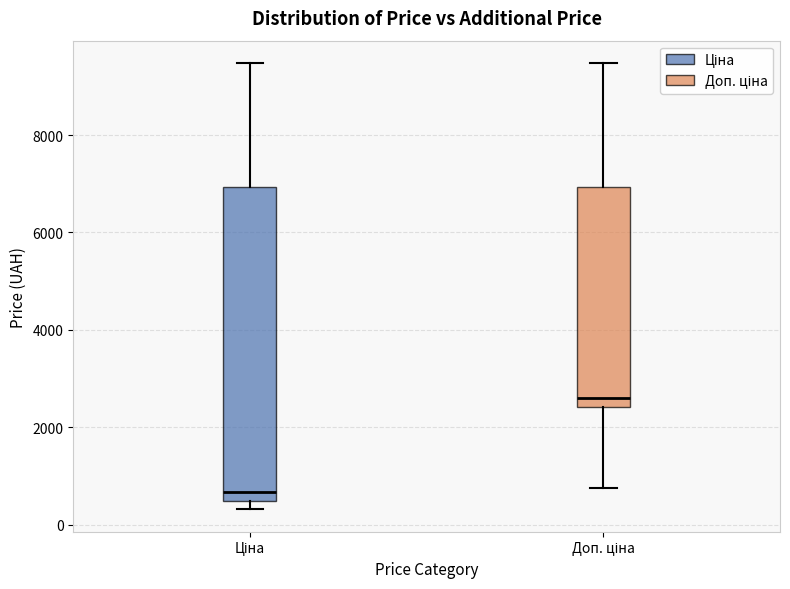

Reading left to right, read every box against the y-axis: the position of its median line, the range the box covers, and the ends of its whiskers. The values are not printed on the chart, so give them approximately, as read against the axis.

Ціна: median 600, box 400 to 7000, whiskers 400 (just below the box's lower edge) to 9400
Доп. ціна: median 2600, box 2400 to 7000, whiskers 800 to 9400